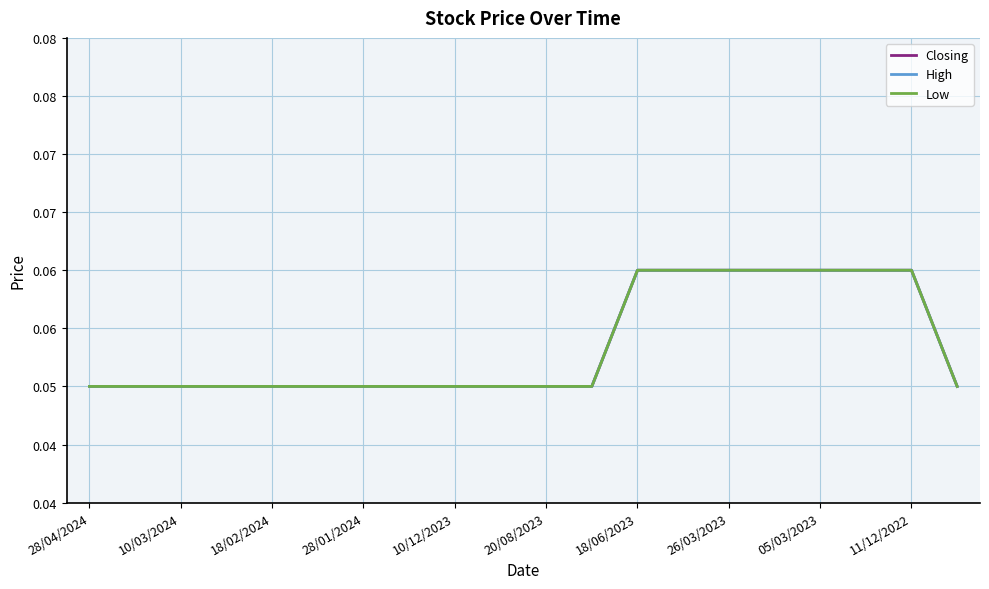

Is this an area chart (filled region under the line)?

No